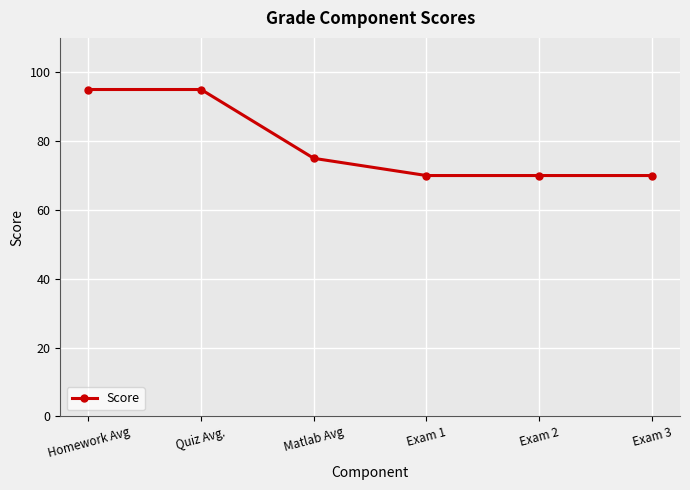

At which label does the data first exceed 75?

Homework Avg